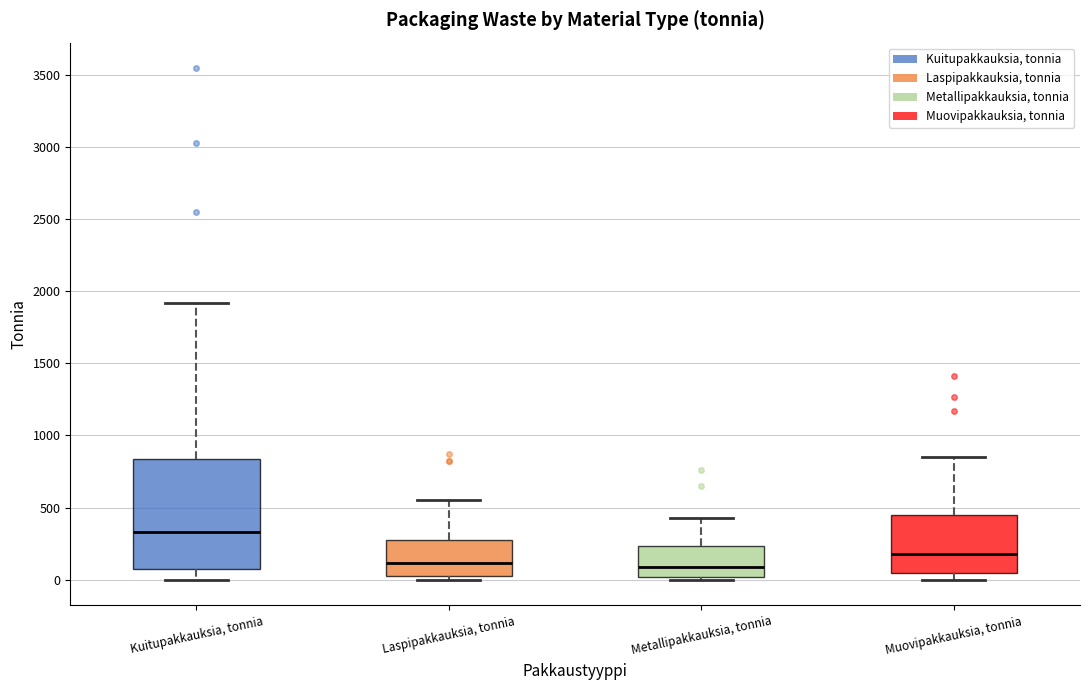

Where does the upper whisker of the box for Metallipakkauksia, tonnia end on the y-axis? The values are not printed on the chart, so give them approximately, as read against the axis.

450